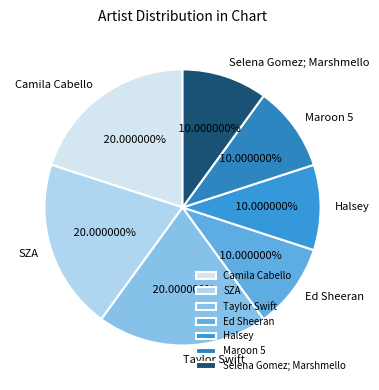

What percentage is the Halsey slice, to the nearest percent?

10%